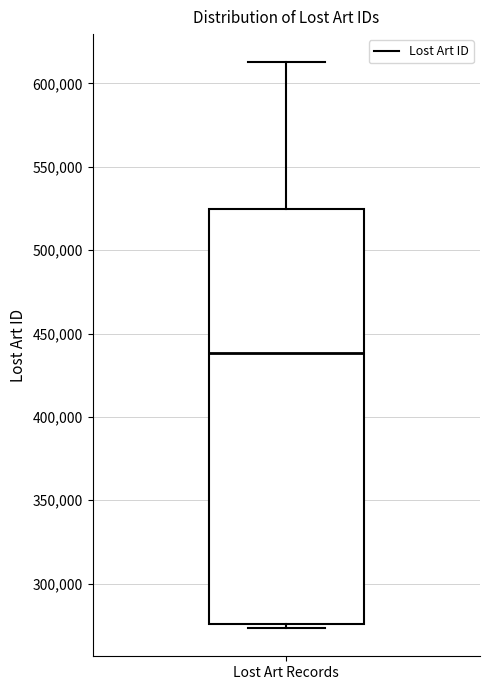

Transcribe this box plot: give where the median line is, the range the box spans, and where the two whiskers end, as read against the y-axis. The values are not printed on the chart, so give them approximately, as read against the axis.

median 440000, box 275000 to 525000, whiskers 275000 (just below the box's lower edge) to 615000